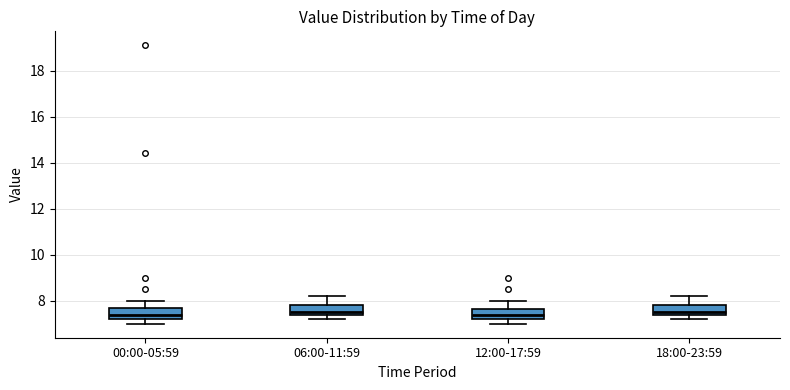

Reading left to right, transcribe this box plot: for each box, give where its median line is, the range the box spans, and where its two whiskers end, as read against the y-axis. The values are not printed on the chart, so give them approximately, as read against the axis.

00:00-05:59: median 7.4, box 7.2 to 7.8, whiskers 7.0 to 8.0
06:00-11:59: median 7.6, box 7.4 to 7.8, whiskers 7.2 to 8.2
12:00-17:59: median 7.4, box 7.2 to 7.6, whiskers 7.0 to 8.0
18:00-23:59: median 7.6, box 7.4 to 7.8, whiskers 7.2 to 8.2